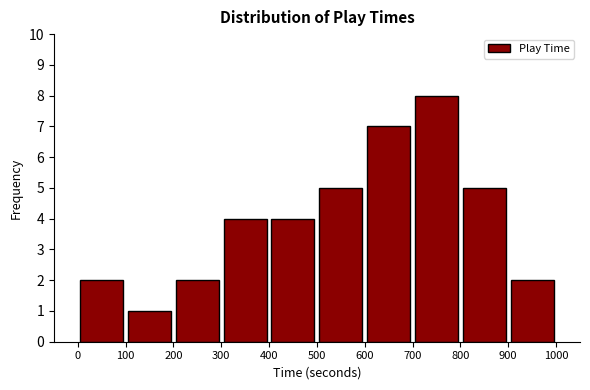

Reading left to right, transcribe this chart: for each bar, give the range it covers on the x-axis and its height. The values are not printed on the chart, so give them approximately, as read against the axis.

0 to 100: 2
100 to 200: 1
200 to 300: 2
300 to 400: 4
400 to 500: 4
500 to 600: 5
600 to 700: 7
700 to 800: 8
800 to 900: 5
900 to 1000: 2